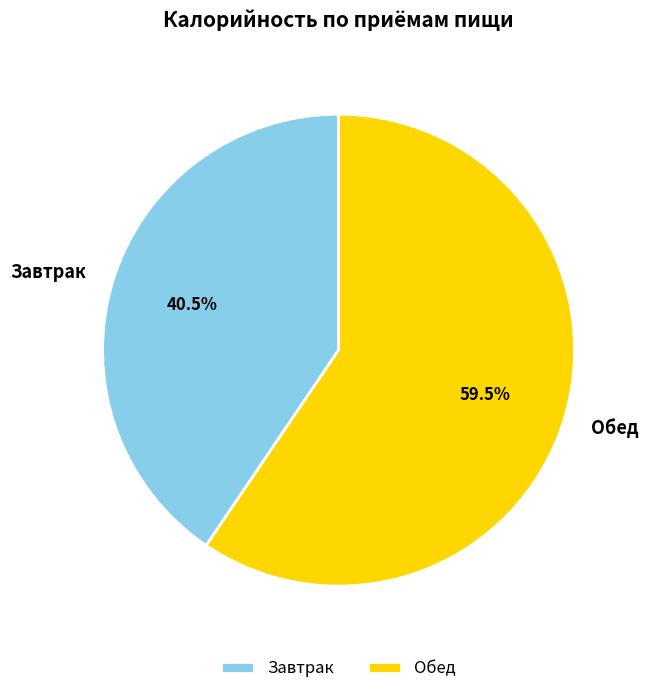

Count the number of slices in the pie.

2